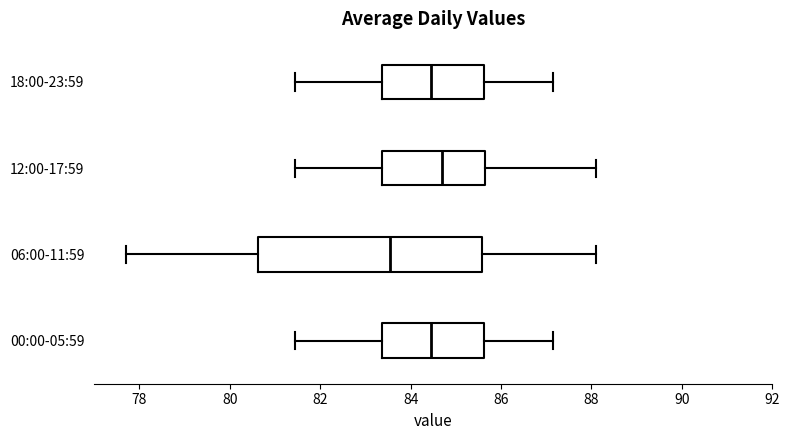

Comparing the boxes themselves (not the whiskers), which one is the widest?

06:00-11:59